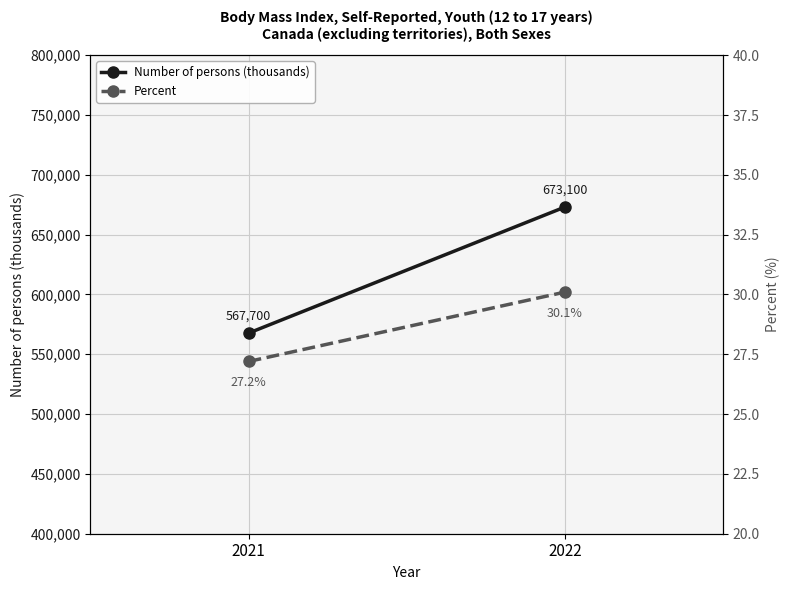

What is the sum of the Percent values at 2022 and 2021?

57.3